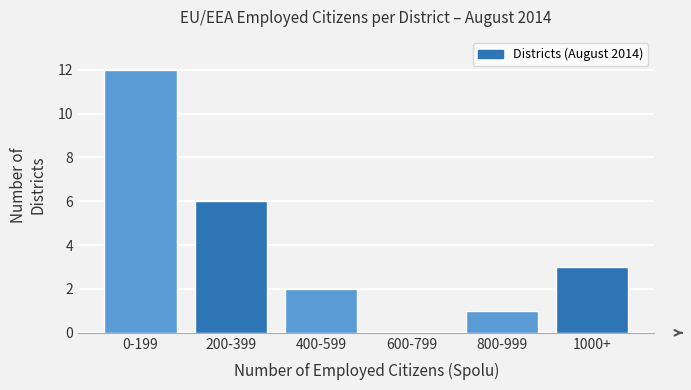

Reading left to right, what are all the values shown in this chart?

0-199=12	200-399=6	400-599=2	600-799=0	800-999=1	1000+=3